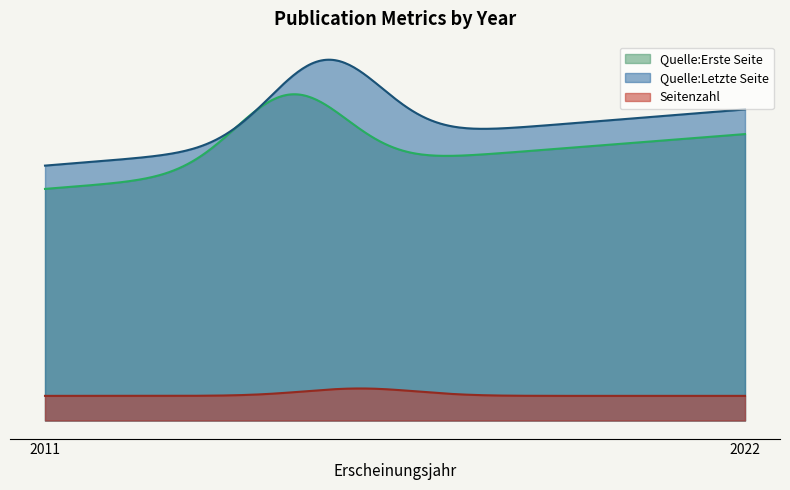

At 2011, list the series in order from largest to smallest.

Quelle:Letzte Seite, Quelle:Erste Seite, Seitenzahl